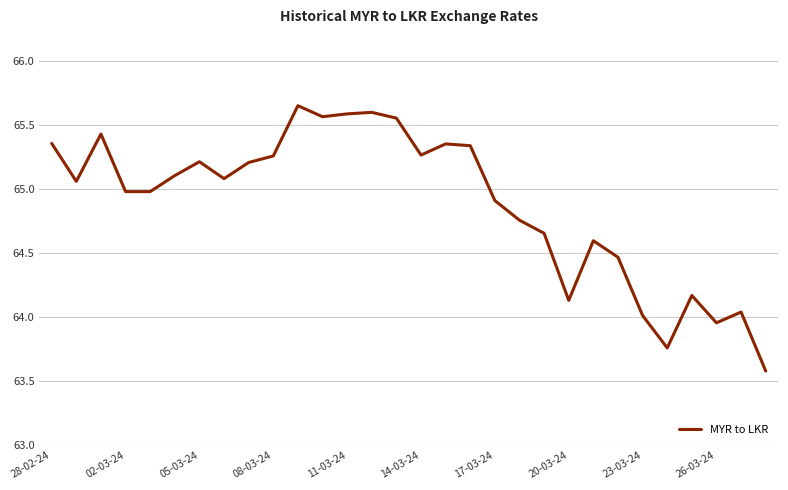

What is the difference between the second highest and minimum values?

2.0